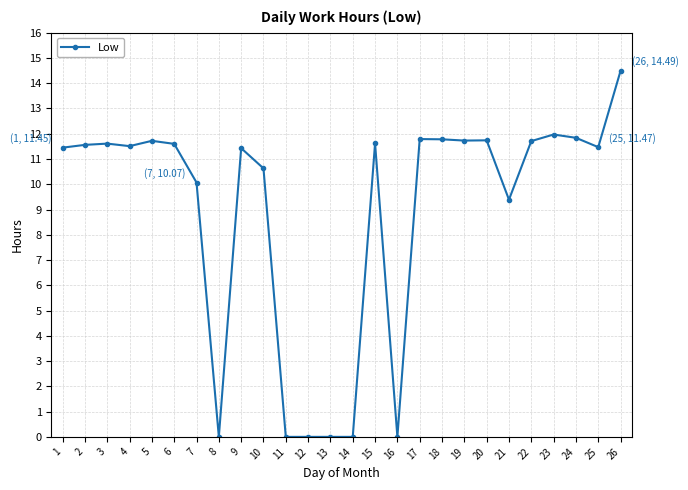

True or false: the data has more than 1 interior local peaks.

True